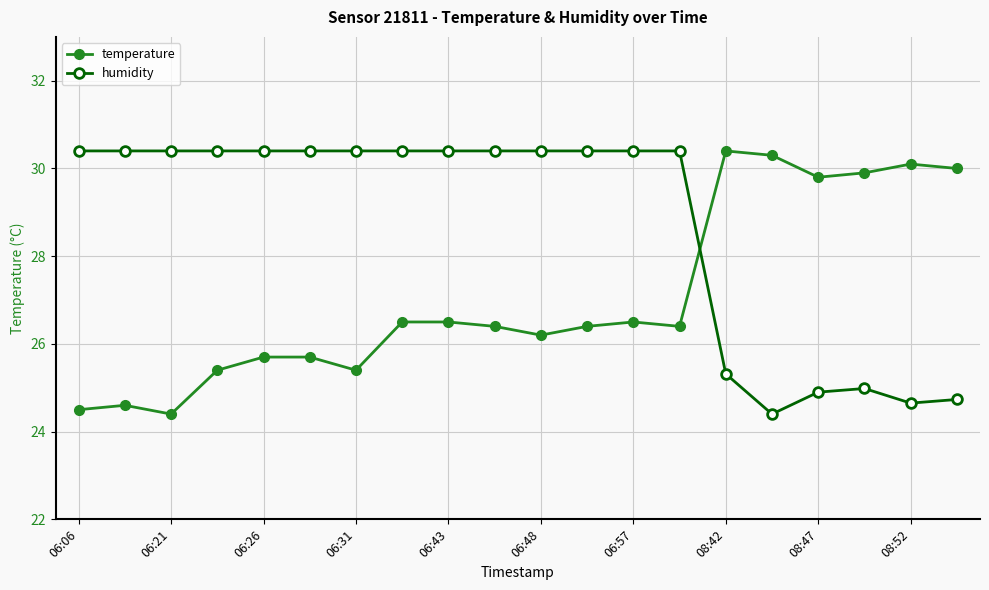

What is the value of the temperature point at the 12th from the left?

26.4